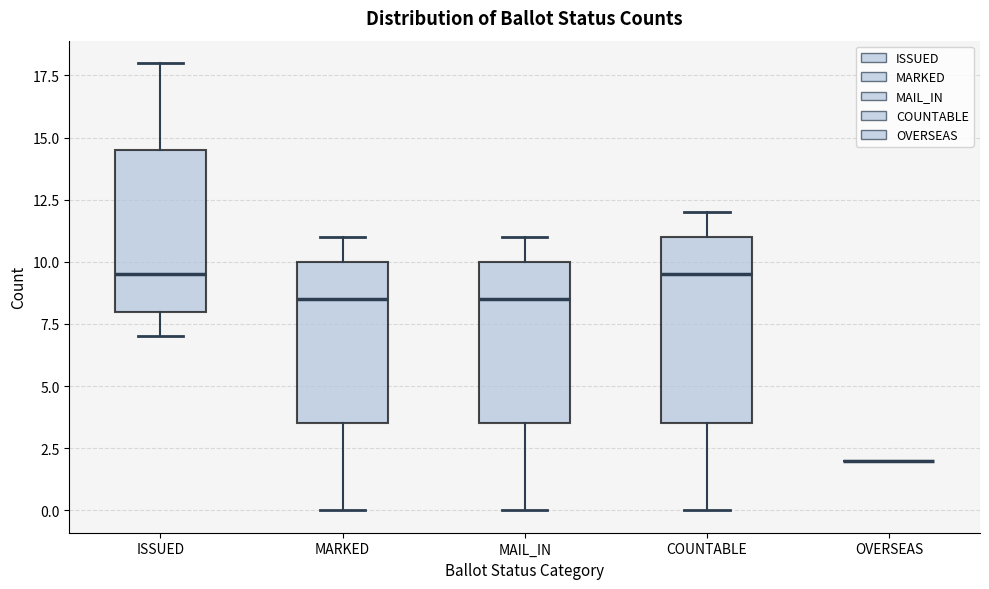

Reading left to right, transcribe this box plot: for each box, give where its median line is, the range the box spans, and where its two whiskers end, as read against the y-axis. The values are not printed on the chart, so give them approximately, as read against the axis.

ISSUED: median 9.5, box 8.0 to 14.5, whiskers 7.0 to 18.0
MARKED: median 8.5, box 3.5 to 10.0, whiskers 0.0 to 11.0
MAIL_IN: median 8.5, box 3.5 to 10.0, whiskers 0.0 to 11.0
COUNTABLE: median 9.5, box 3.5 to 11.0, whiskers 0.0 to 12.0
OVERSEAS: box collapsed to a line at 2.0, whiskers 2.0 to 2.0